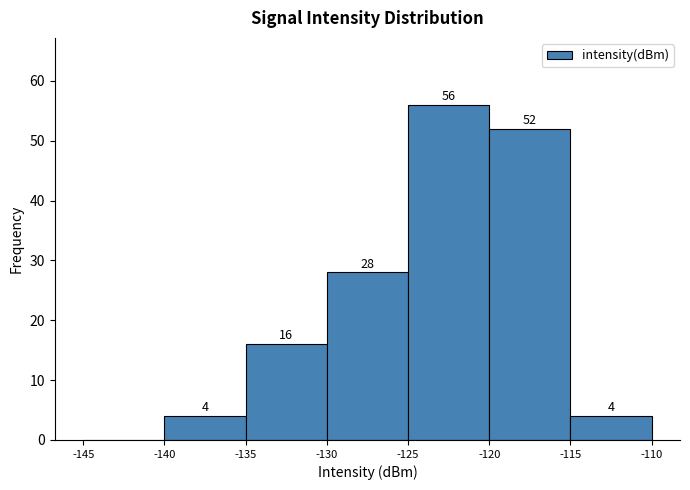

Over which range of the x-axis is the bar tallest?

-125 to -120